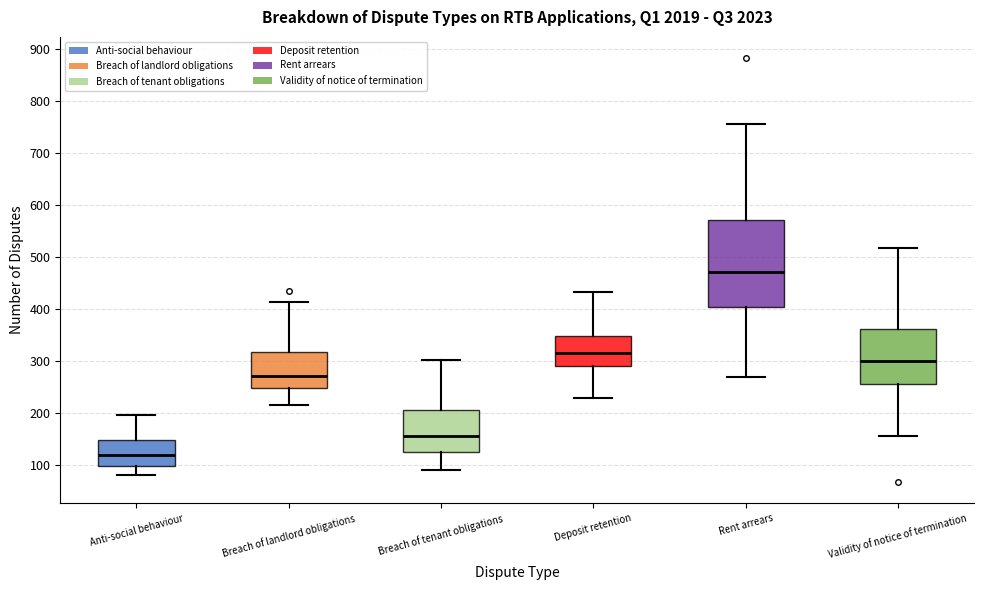

Comparing the boxes themselves (not the whiskers), which one is the tallest?

Rent arrears